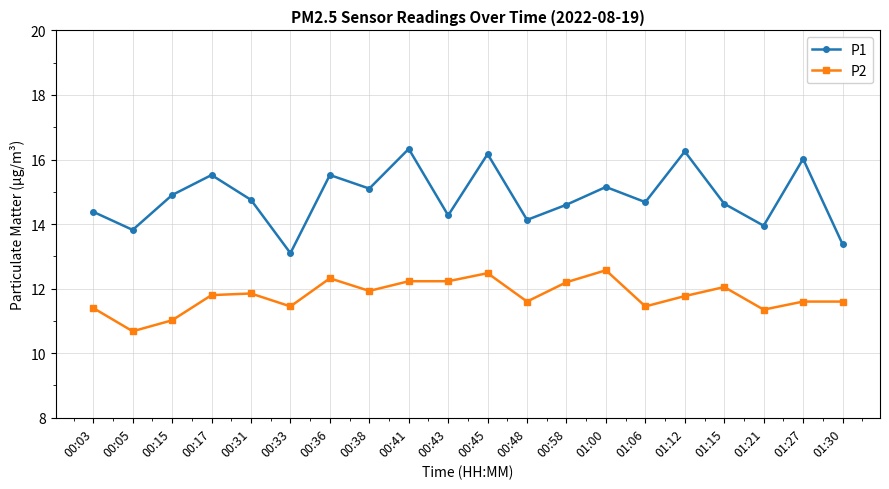

Does the chart display data point markers on the line(s)?

Yes